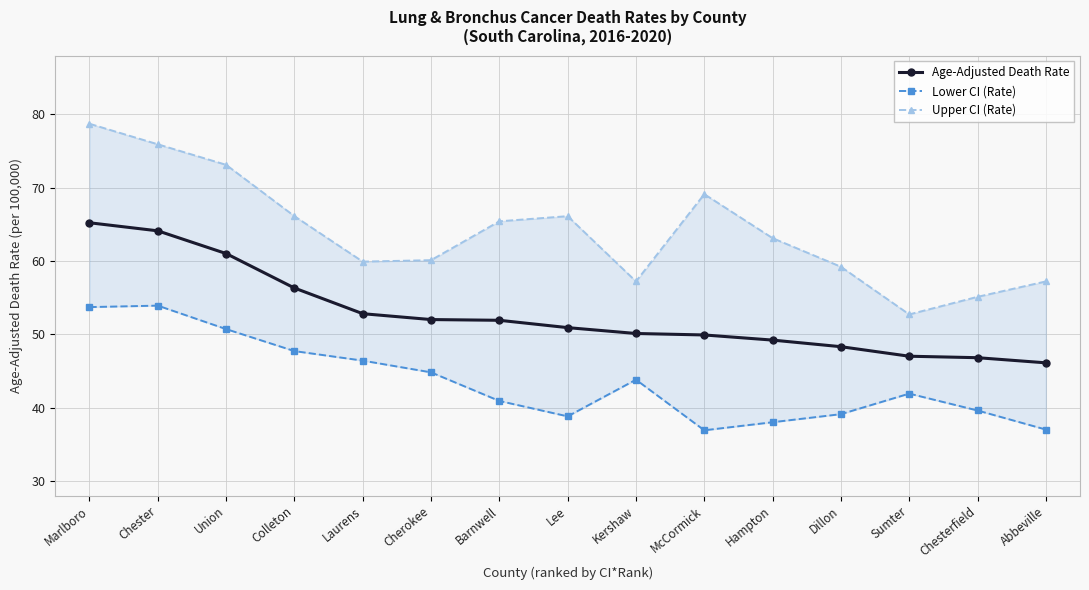

Which category has the lowest value in the Age-Adjusted Death Rate series?

Abbeville